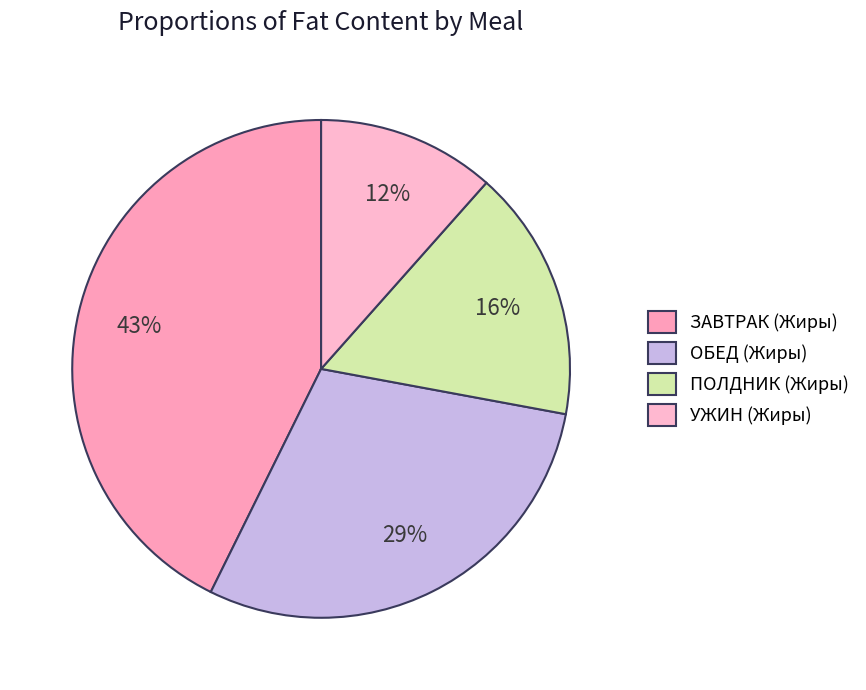

Count the number of slices in the pie.

4